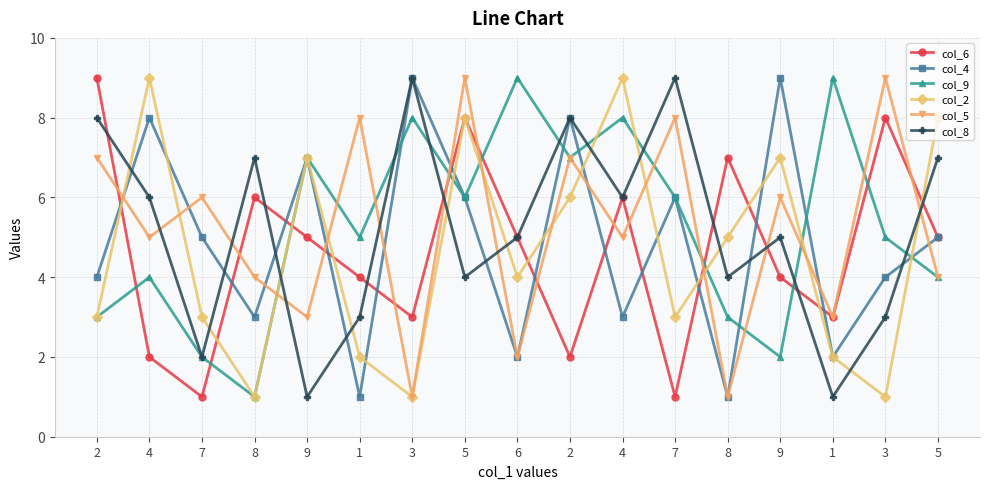

Reading right to left, extract all data points from this chart.

col_6: 5	8	3	4	7	1	6	2	5	8	3	4	5	6	1	2	9
col_4: 5	4	2	9	1	6	3	8	2	6	9	1	7	3	5	8	4
col_9: 4	5	9	2	3	6	8	7	9	6	8	5	7	1	2	4	3
col_2: 8	1	2	7	5	3	9	6	4	8	1	2	7	1	3	9	3
col_5: 4	9	3	6	1	8	5	7	2	9	1	8	3	4	6	5	7
col_8: 7	3	1	5	4	9	6	8	5	4	9	3	1	7	2	6	8